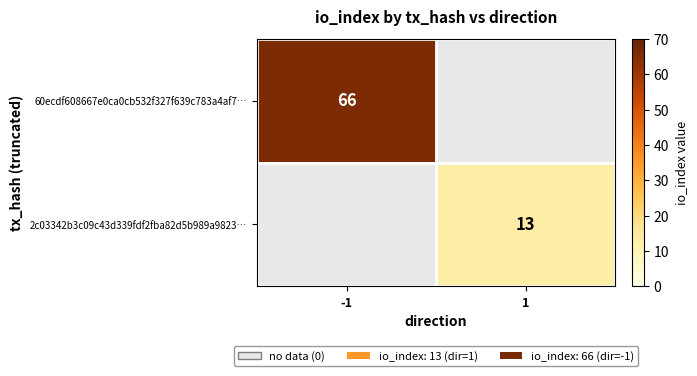

Is it true that 60ecdf608667e0ca0cb532f327f639c783a4af7… equals 103 at -1?

False